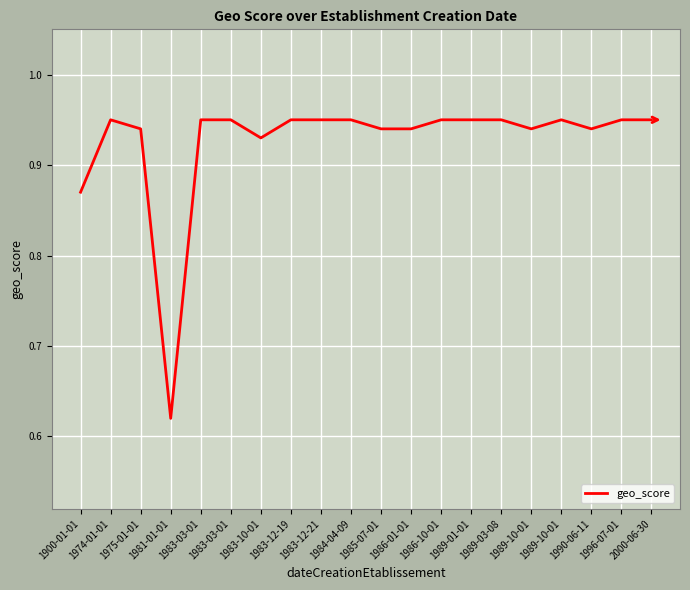

Does the chart display data point markers on the line(s)?

No